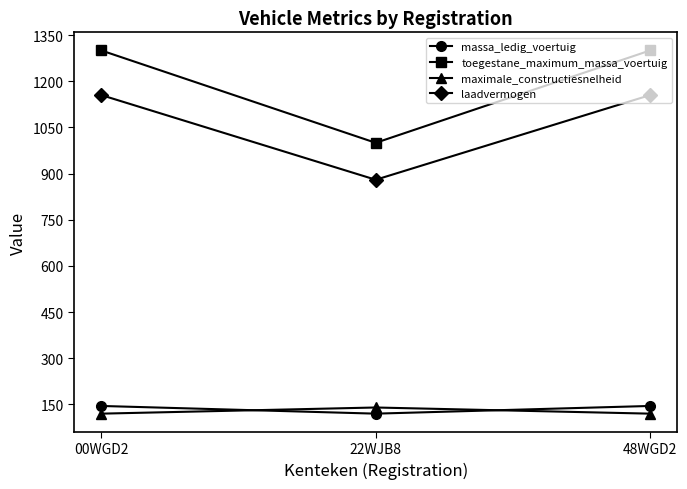

Reading left to right, list all the values displayed in this chart.

massa_ledig_voertuig: 00WGD2=145	22WJB8=120	48WGD2=145
toegestane_maximum_massa_voertuig: 00WGD2=1300	22WJB8=1000	48WGD2=1300
maximale_constructiesnelheid: 00WGD2=120	22WJB8=140	48WGD2=120
laadvermogen: 00WGD2=1155	22WJB8=880	48WGD2=1155